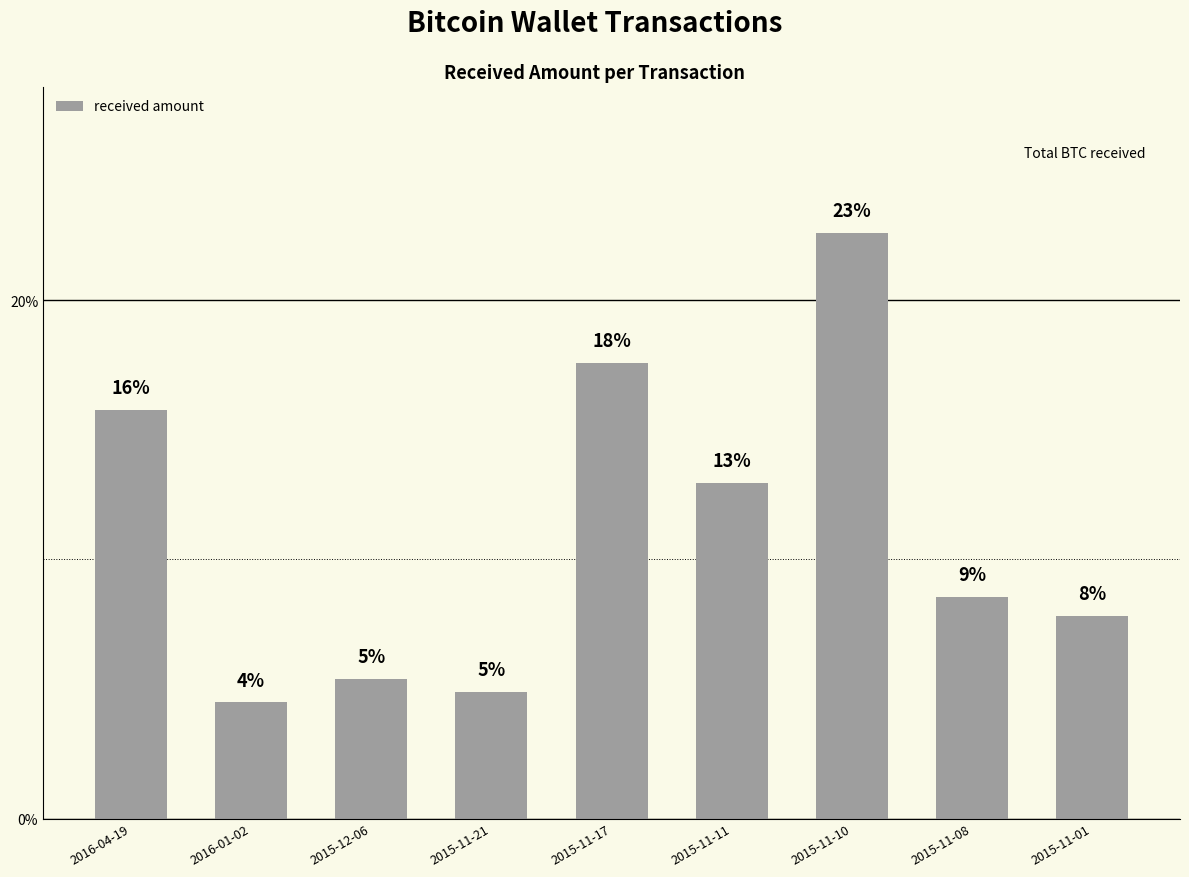

List the labels in order of value, largest first.

2015-11-10, 2015-11-17, 2016-04-19, 2015-11-11, 2015-11-08, 2015-11-01, 2015-12-06, 2015-11-21, 2016-01-02